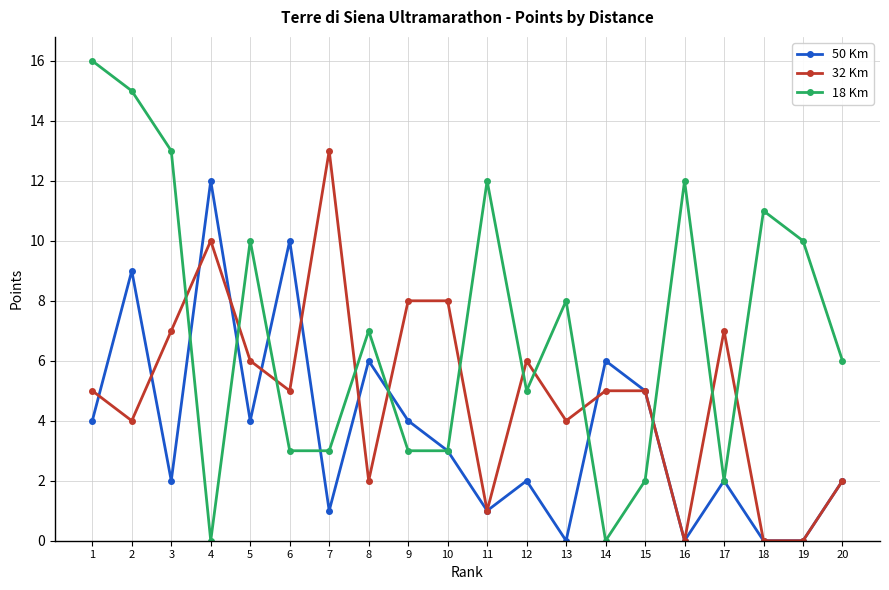

True or false: 18 Km and 32 Km intersect in this chart.

True